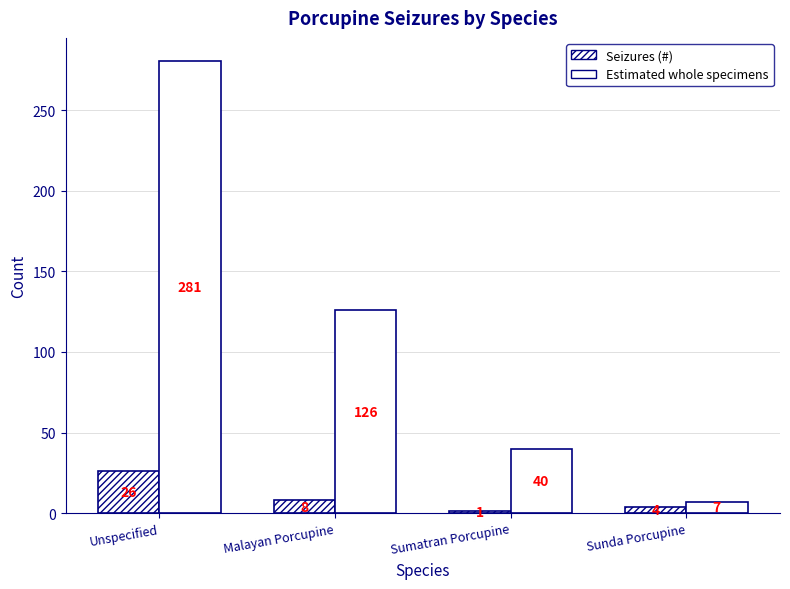

At Malayan Porcupine, list the series in order from smallest to largest.

Seizures (#), Estimated whole specimens